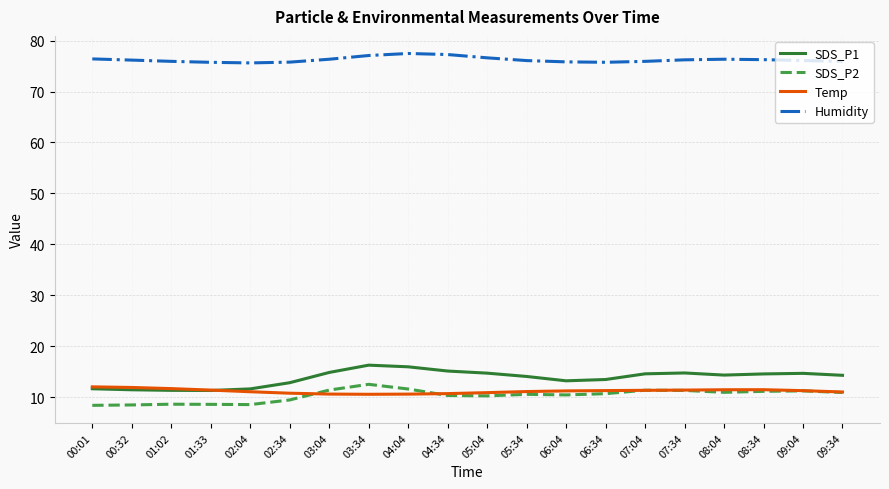

Is the value of SDS_P1 at 00:01 greater than the value of Humidity at 07:34?

No